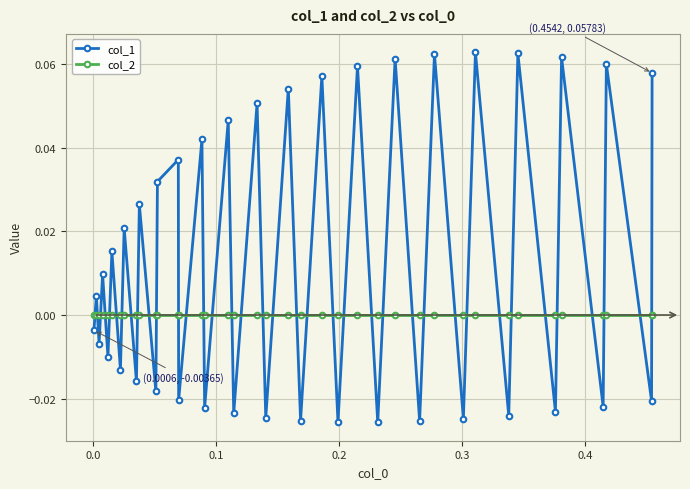

How many times do col_1 and col_2 cross each other?

37